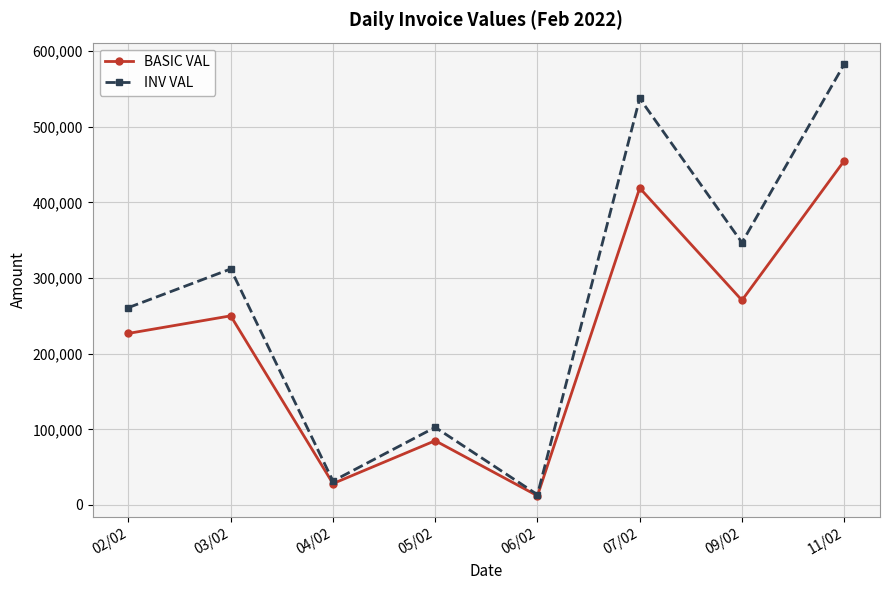

What are all the series names shown in the legend?

BASIC VAL, INV VAL